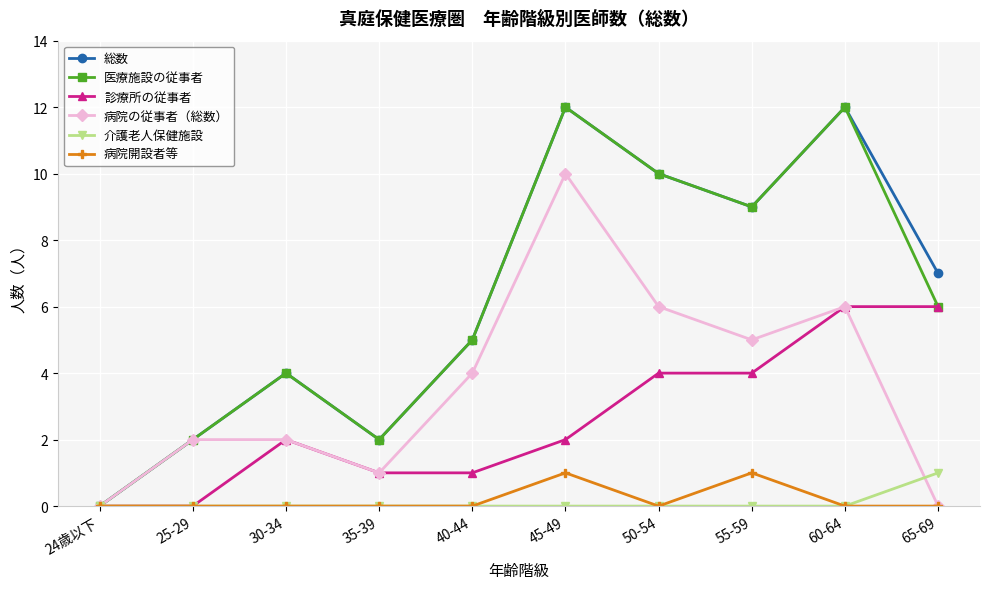

What is the spread (max minus min) of values at 30-34?

4